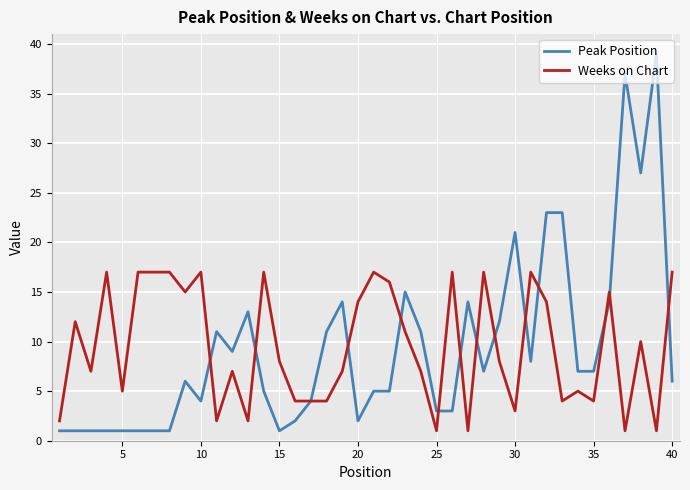

Rank the series by their maximum value, from highest to lowest.

Peak Position, Weeks on Chart